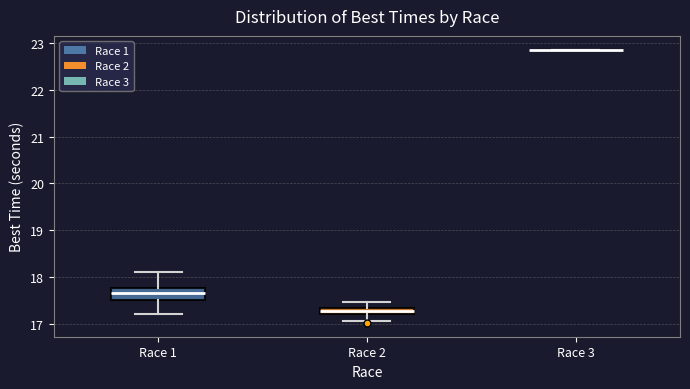

Which box is the tallest, from its lower edge to its upper edge?

Race 1